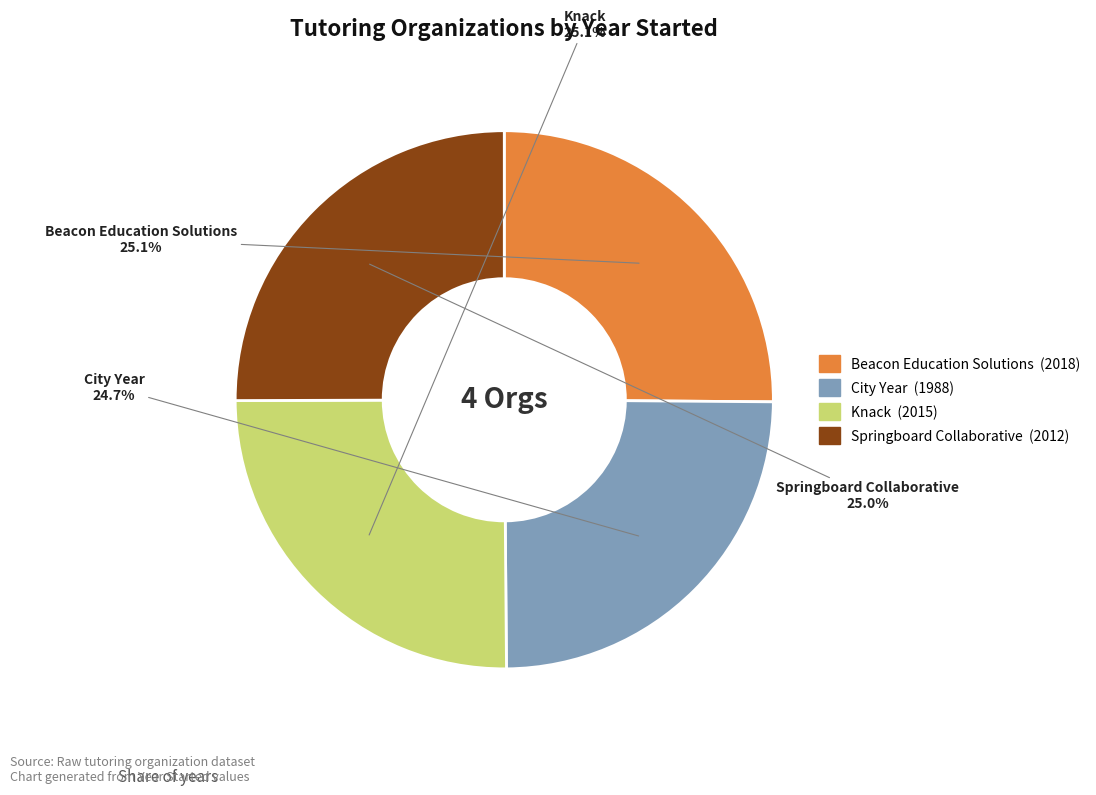

What percentage is the City Year slice, to the nearest percent?

25%